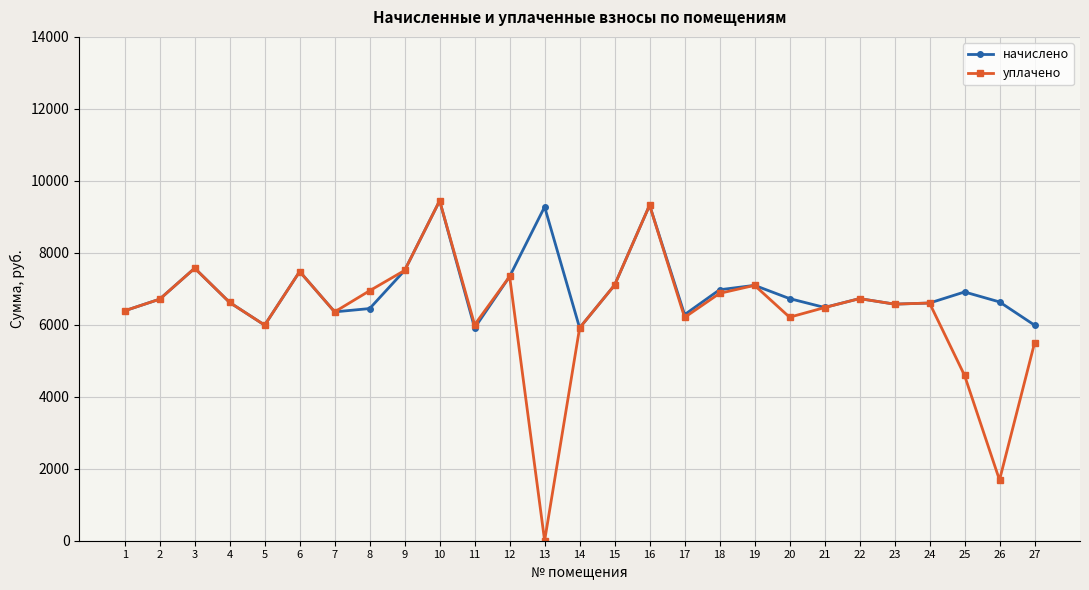

Between 16 and 21, which series saw the biggest shift?

уплачено